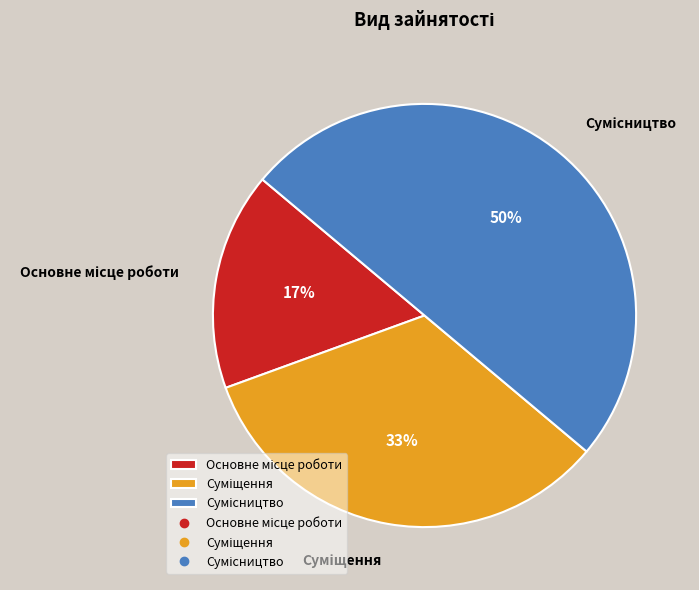

To the nearest percent, what is the difference between the largest and smallest slice percentages?

33%